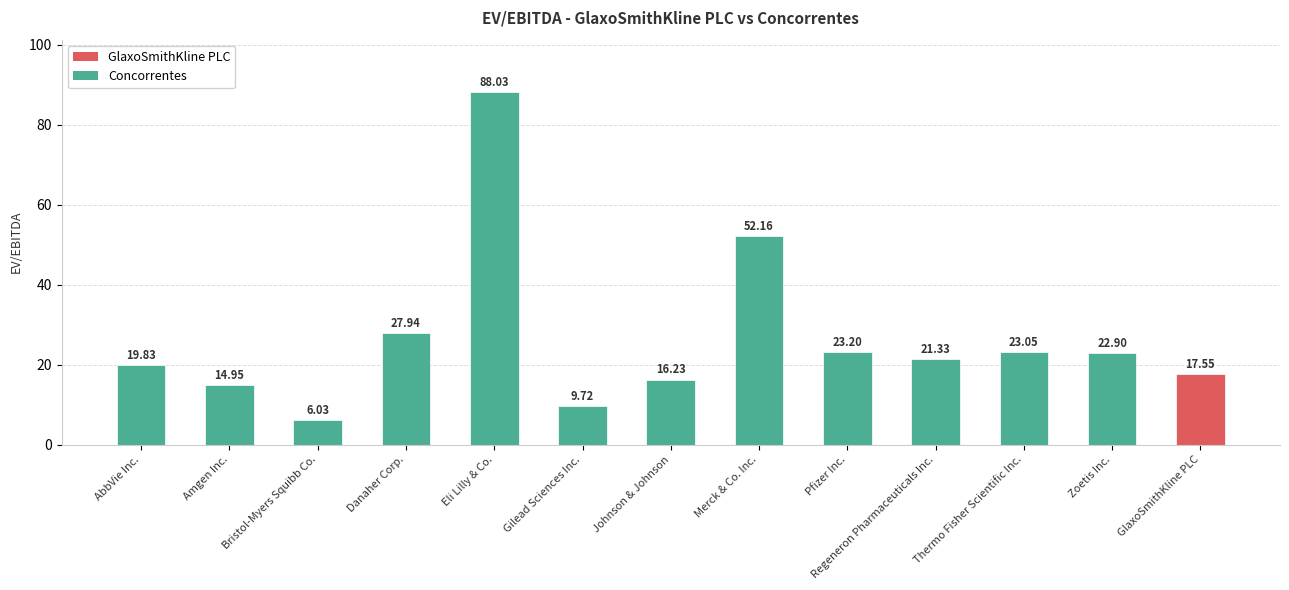

What is the maximum value shown in the chart?

88.0